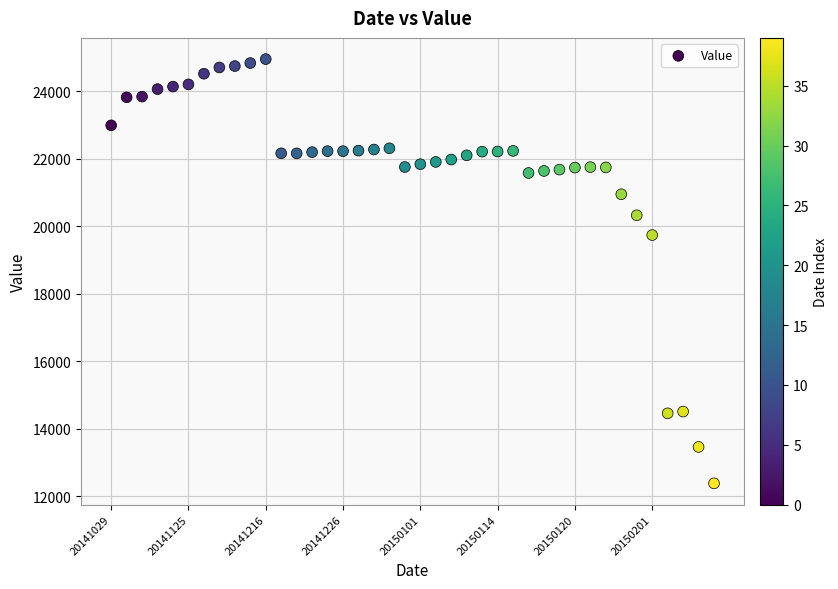

What is the range of Y values (max minus min)?

12561